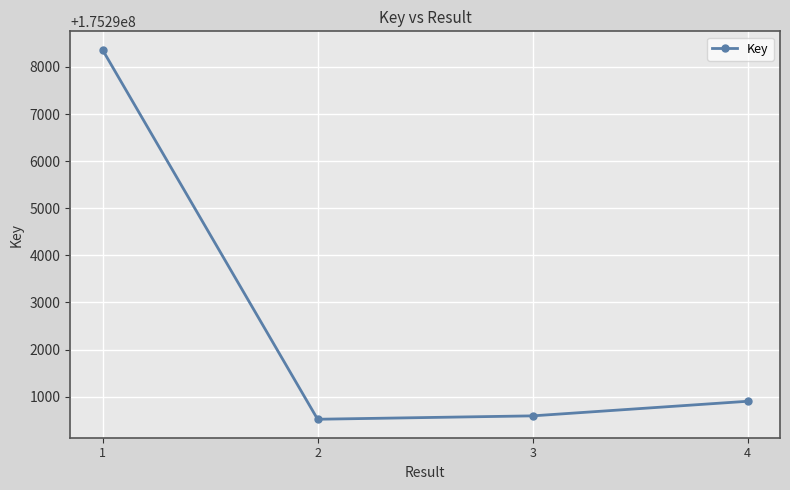

How many values are below 175290902?

2